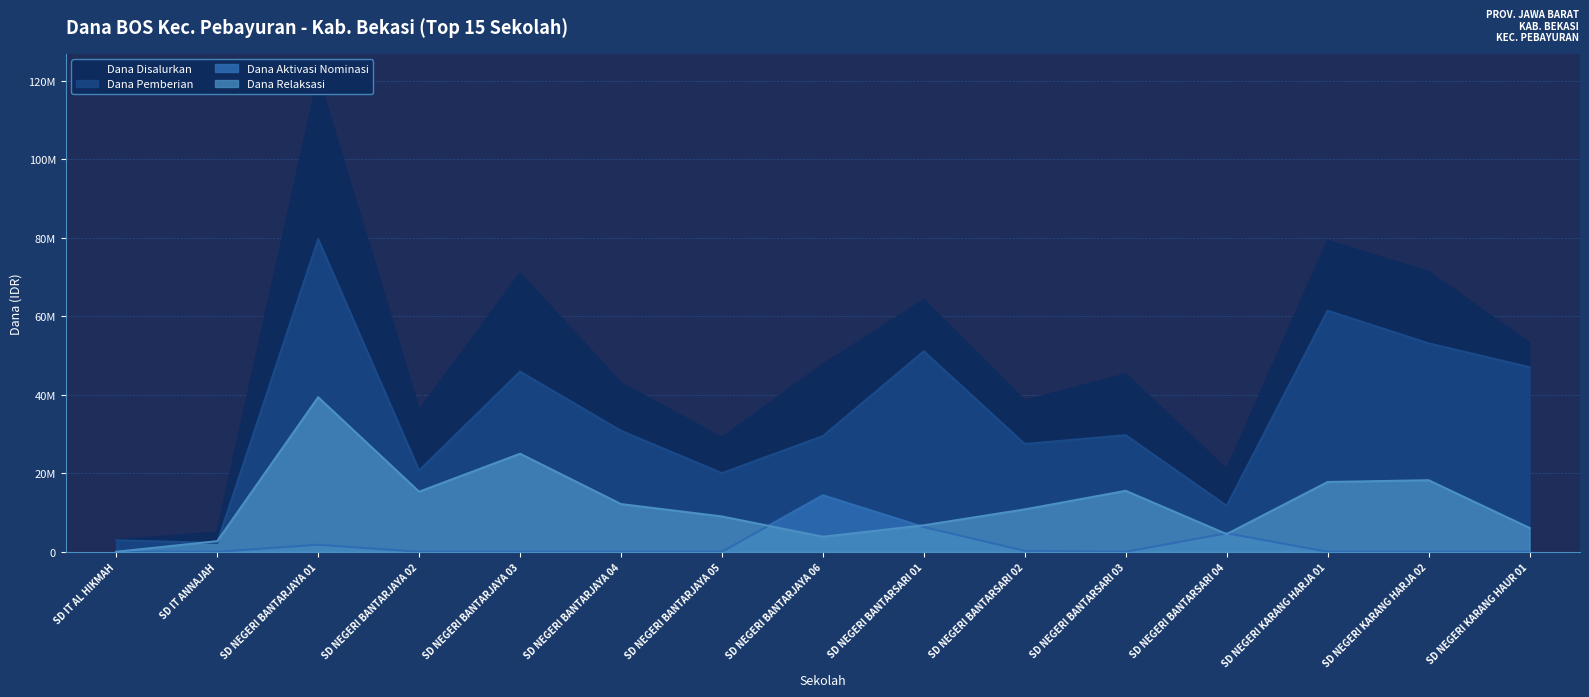

How many values in the Dana Relaksasi series exceed 10800000?

7